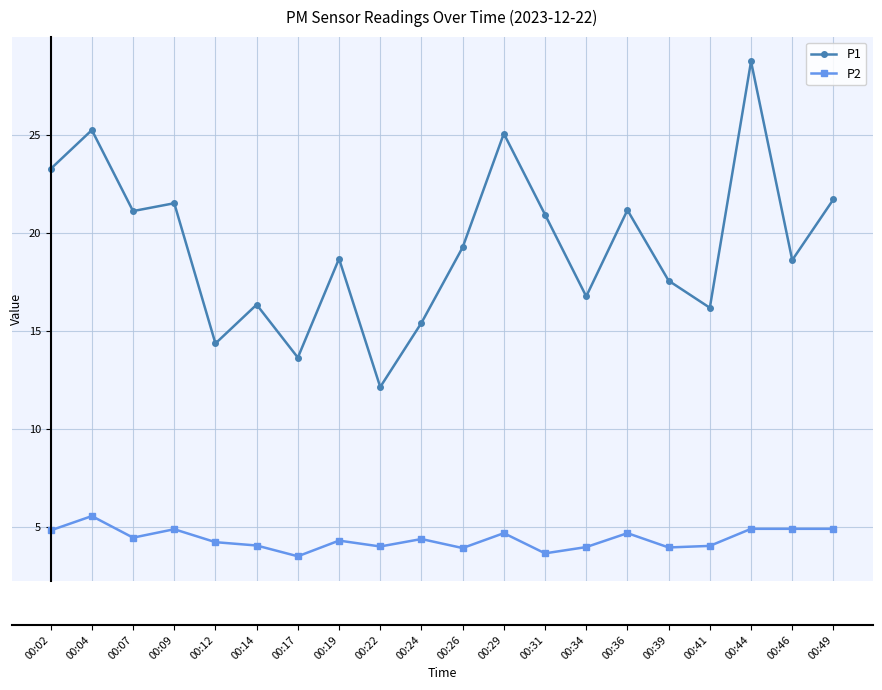

Rank the series by their average value, from lowest to highest.

P2, P1